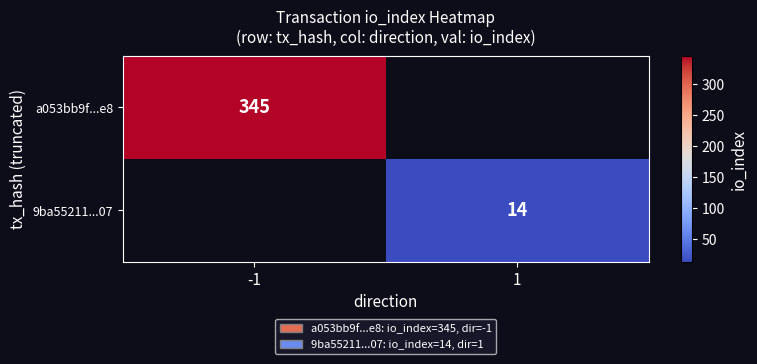

The 9ba55211...07 series shows 14 at 1. True or false?

True